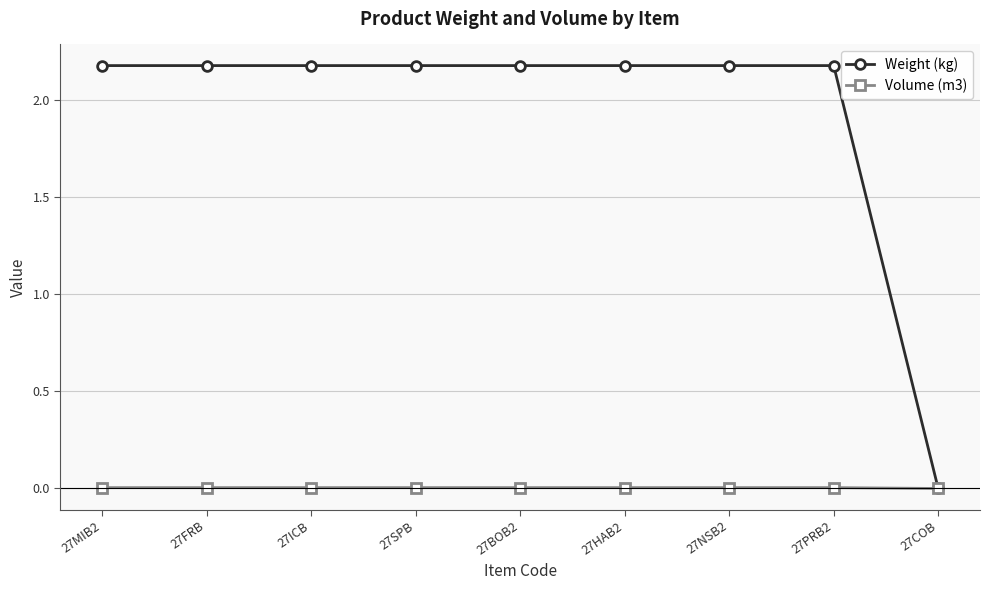

What is the difference between the maximum and minimum values in the Weight (kg) series?

2.2